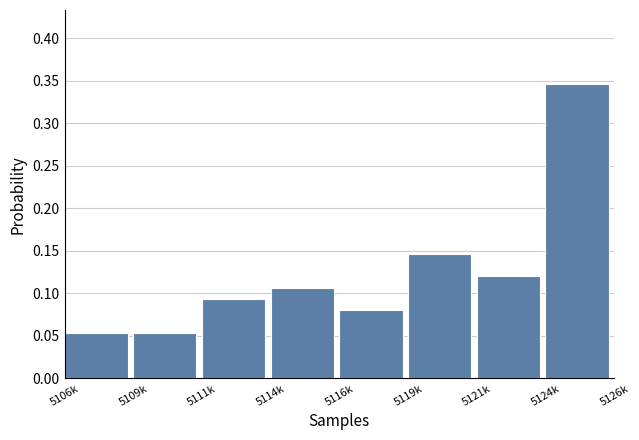

At which category does the chart reach its peak across all series?

5124k